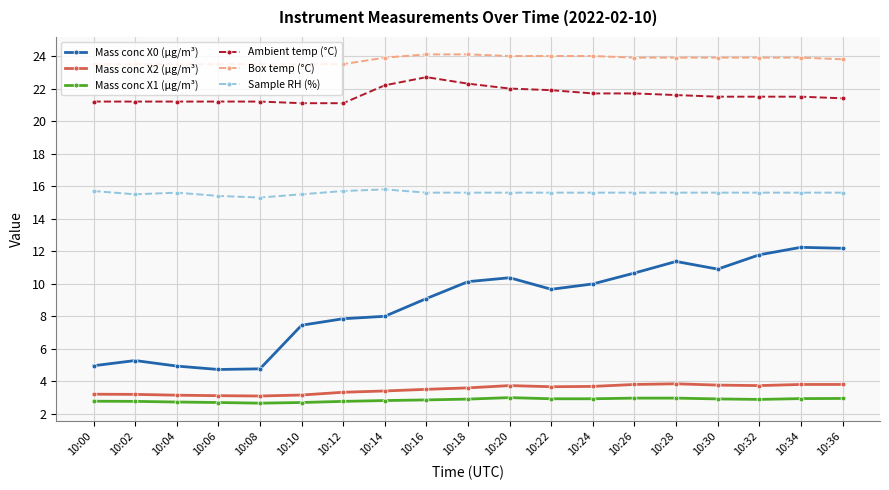

What is the value of the Ambient temp (°C) point at the 11th from the left?

22.0